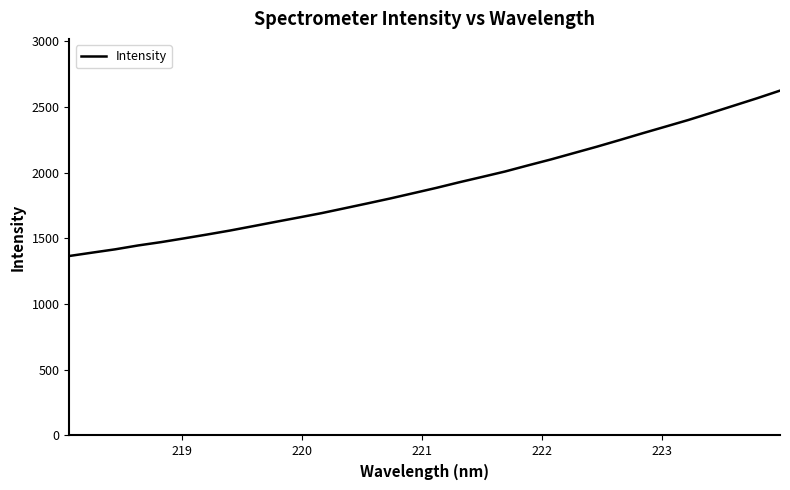

What is the greatest value displayed?

2623.4